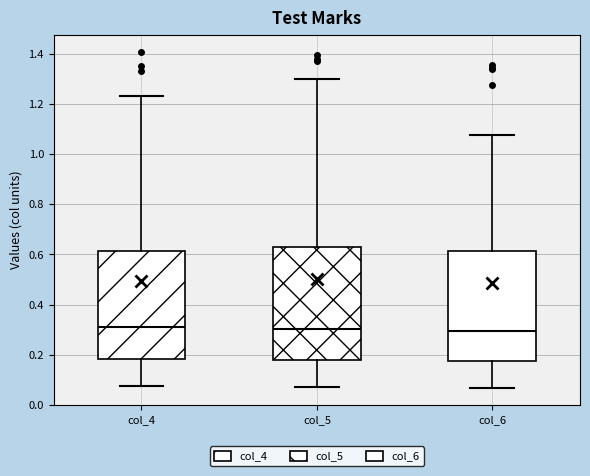

Reading left to right, transcribe this box plot: for each box, give where its median line is, the range the box spans, and where its two whiskers end, as read against the y-axis. The values are not printed on the chart, so give them approximately, as read against the axis.

col_4: median 0.30, box 0.18 to 0.62, whiskers 0.08 to 1.22
col_5: median 0.30, box 0.18 to 0.62, whiskers 0.08 to 1.30
col_6: median 0.30, box 0.18 to 0.62, whiskers 0.06 to 1.08